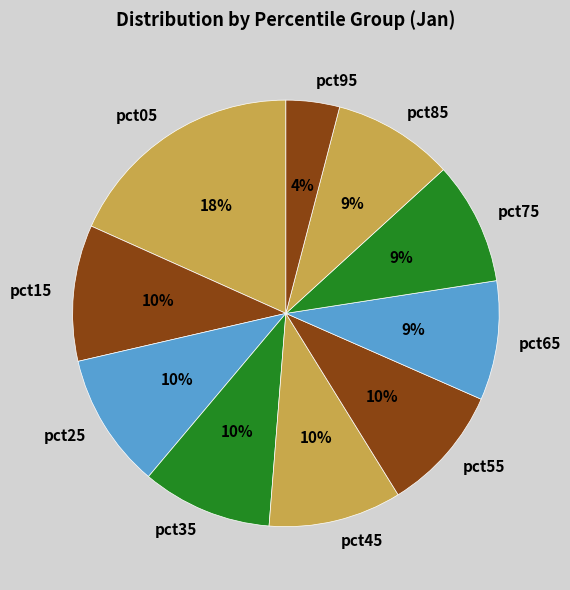

How many slices are in this pie chart?

10